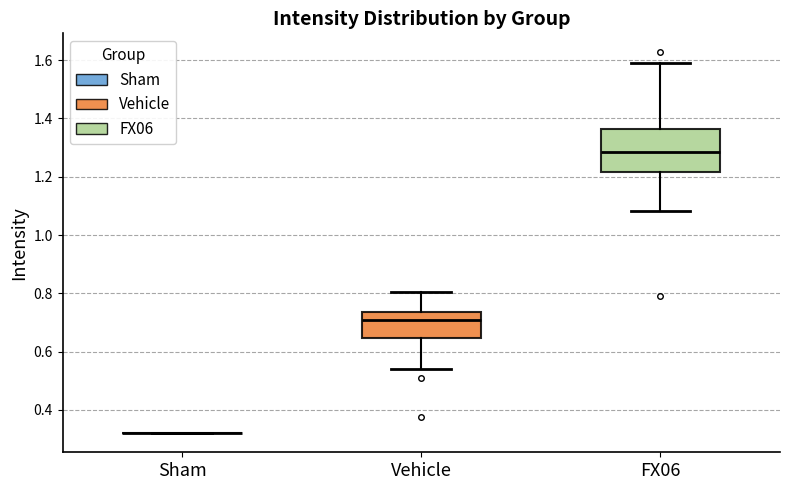

Reading left to right, read every box against the y-axis: the position of its median line, the range the box covers, and the ends of its whiskers. The values are not printed on the chart, so give them approximately, as read against the axis.

Sham: box collapsed to a line at 0.32, whiskers 0.32 to 0.32
Vehicle: median 0.70, box 0.64 to 0.74, whiskers 0.54 to 0.80
FX06: median 1.28, box 1.22 to 1.36, whiskers 1.08 to 1.58